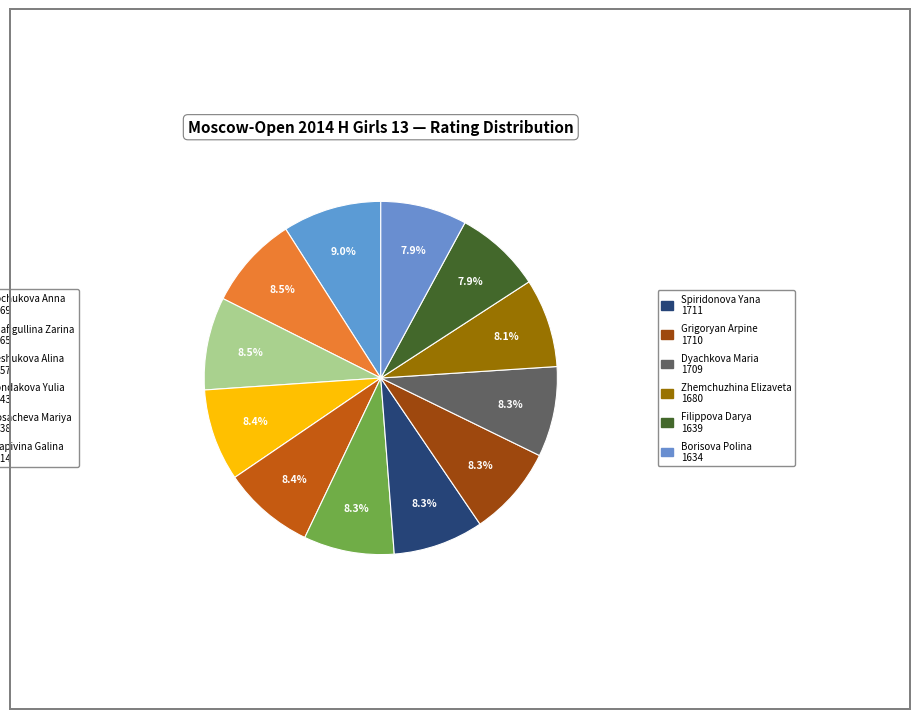

How many slices are in this pie chart?

12